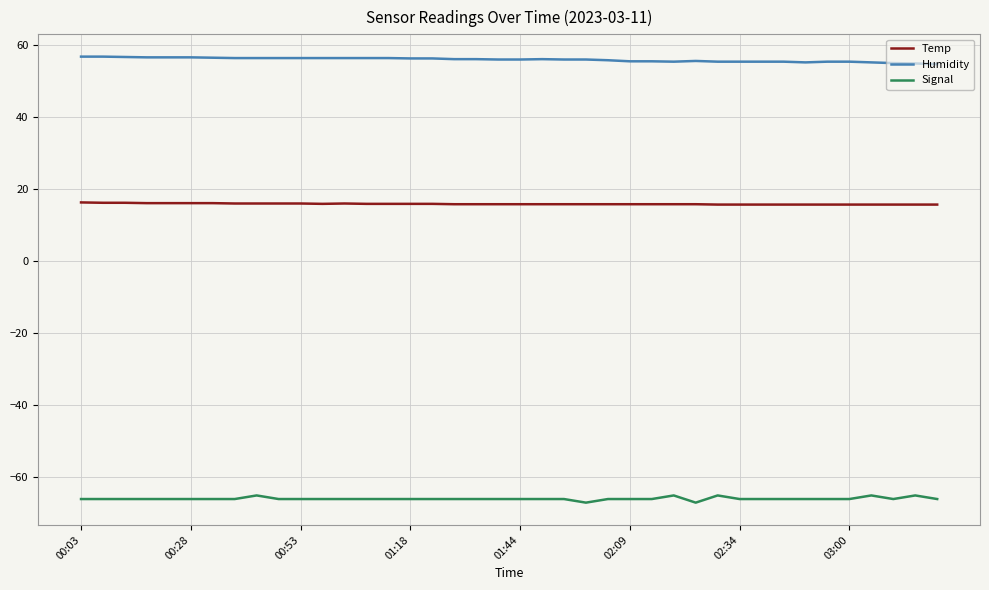

Rank the series by their maximum value, from highest to lowest.

Humidity, Temp, Signal